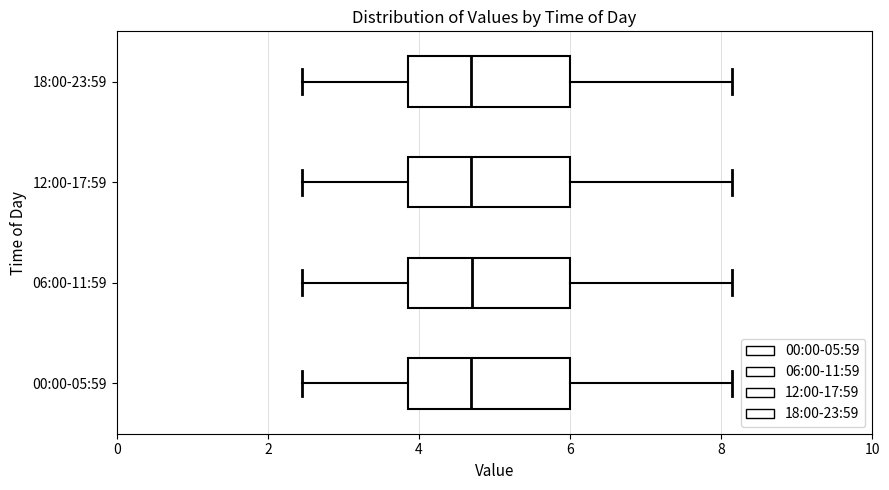

Reading bottom to top, transcribe this box plot: for each box, give where its median line is, the range the box spans, and where its two whiskers end, as read against the x-axis. The values are not printed on the chart, so give them approximately, as read against the axis.

00:00-05:59: median 4.6, box 3.8 to 6.0, whiskers 2.4 to 8.2
06:00-11:59: median 4.8, box 3.8 to 6.0, whiskers 2.4 to 8.2
12:00-17:59: median 4.6, box 3.8 to 6.0, whiskers 2.4 to 8.2
18:00-23:59: median 4.6, box 3.8 to 6.0, whiskers 2.4 to 8.2